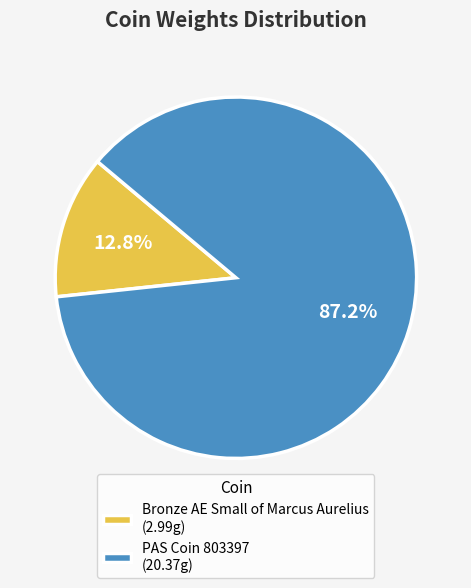

Is the sum of Bronze AE Small of Marcus Aurelius and PAS Coin 803397 greater than half?

Yes